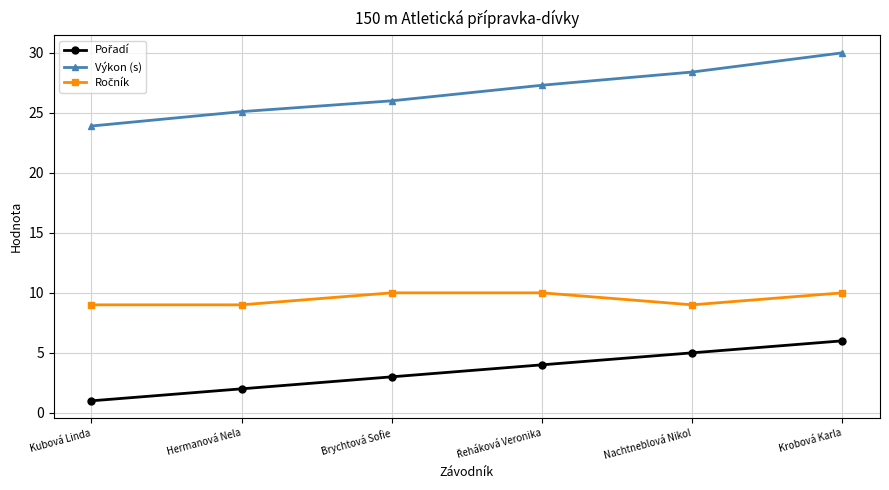

What is the difference between the maximum and minimum values in the Výkon (s) series?

6.1